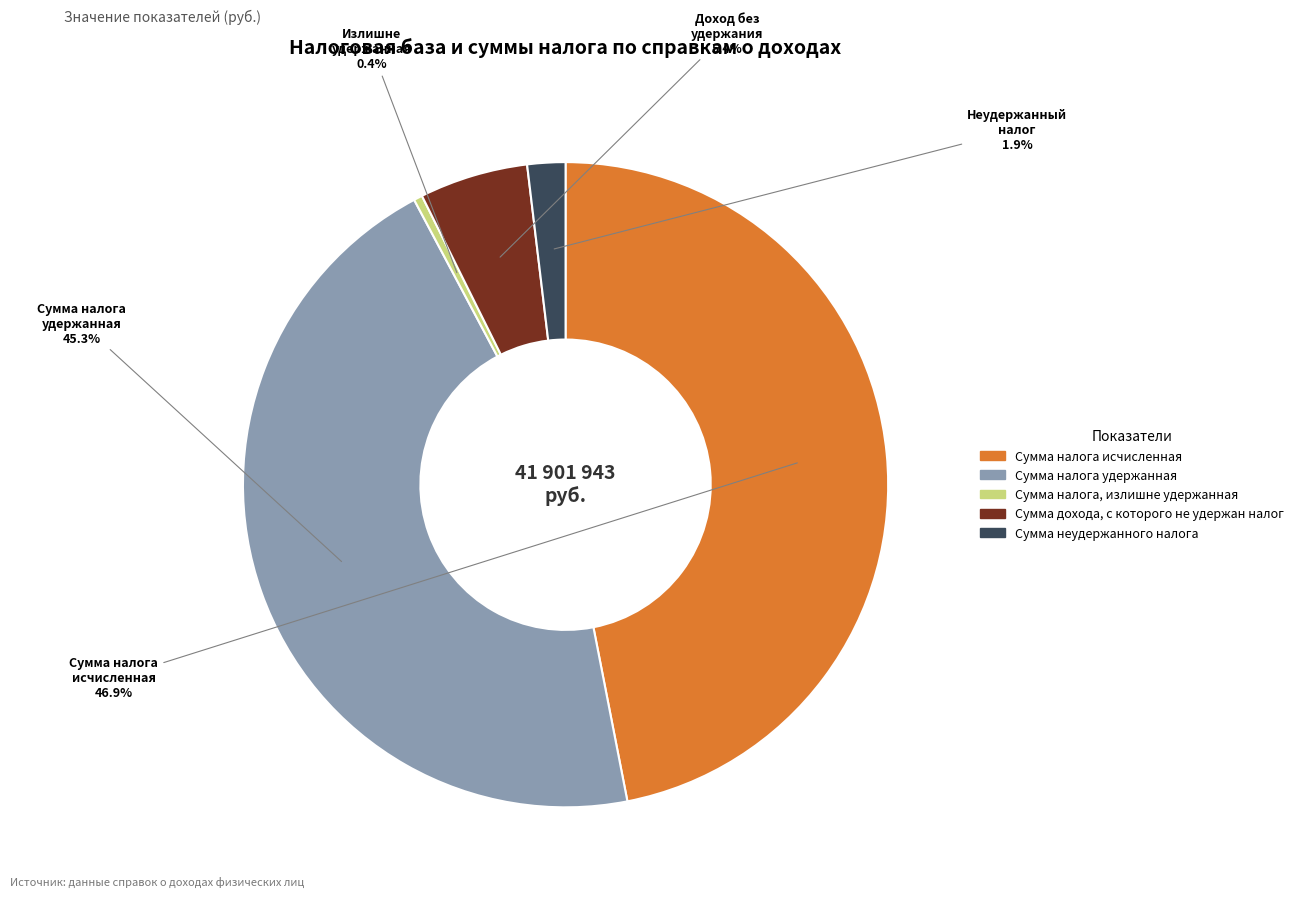

Between Сумма налога исчисленная and Сумма налога, излишне удержанная, which is larger?

Сумма налога исчисленная